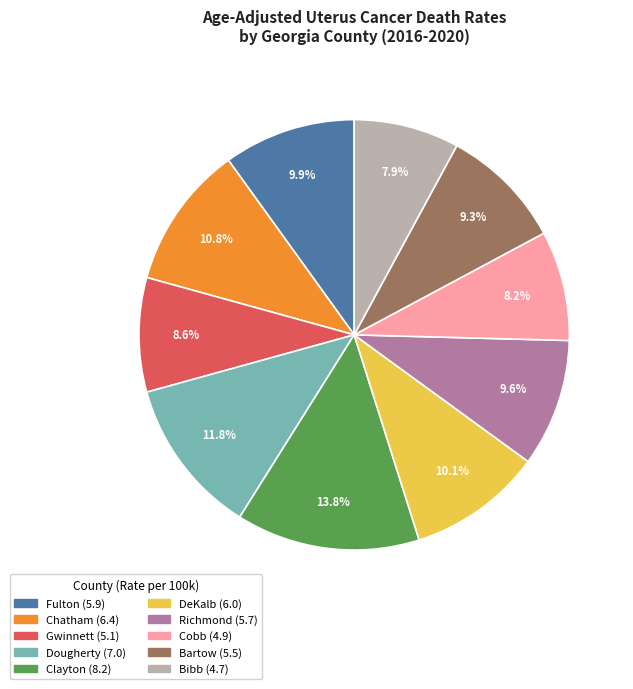

Approximately how many times larger is the value at Dougherty compared to Fulton?

1.2